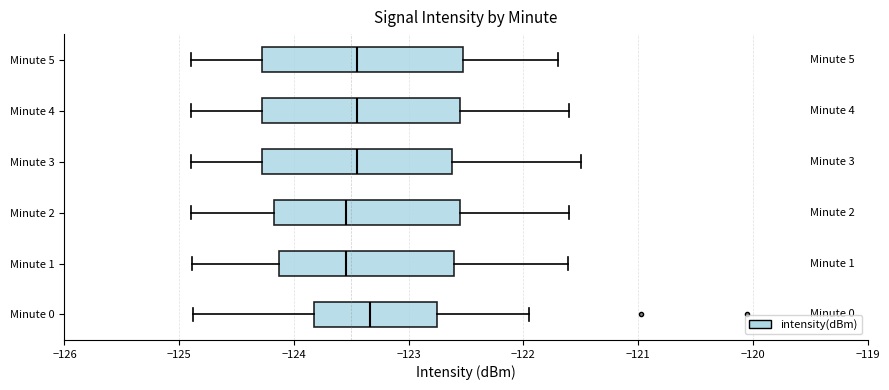

Reading bottom to top, transcribe this box plot: for each box, give where its median line is, the range the box spans, and where its two whiskers end, as read against the x-axis. The values are not printed on the chart, so give them approximately, as read against the axis.

Minute 0: median -123.3, box -123.8 to -122.8, whiskers -124.9 to -121.9
Minute 1: median -123.5, box -124.1 to -122.6, whiskers -124.9 to -121.6
Minute 2: median -123.5, box -124.2 to -122.5, whiskers -124.9 to -121.6
Minute 3: median -123.4, box -124.3 to -122.6, whiskers -124.9 to -121.5
Minute 4: median -123.4, box -124.3 to -122.5, whiskers -124.9 to -121.6
Minute 5: median -123.4, box -124.3 to -122.5, whiskers -124.9 to -121.7